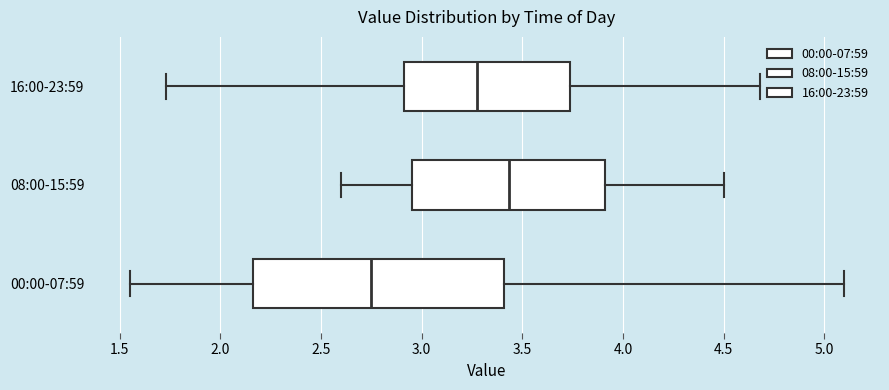

Reading bottom to top, read every box against the x-axis: the position of its median line, the range the box covers, and the ends of its whiskers. The values are not printed on the chart, so give them approximately, as read against the axis.

00:00-07:59: median 2.75, box 2.15 to 3.40, whiskers 1.55 to 5.10
08:00-15:59: median 3.45, box 2.95 to 3.90, whiskers 2.60 to 4.50
16:00-23:59: median 3.30, box 2.90 to 3.75, whiskers 1.75 to 4.70